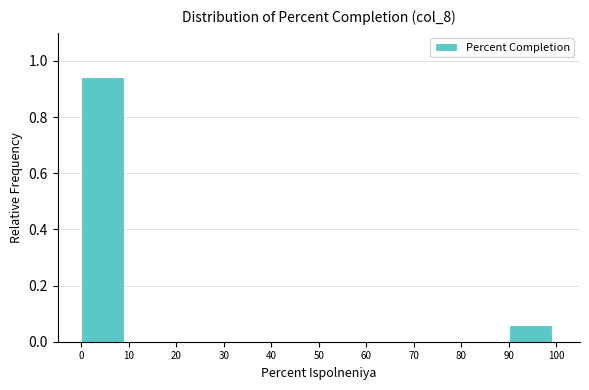

Reading left to right, list every bar in this chart as the range it spans on the x-axis followed by its height. The values are not printed on the chart, so give them approximately, as read against the axis.

0 to 10: 0.94
10 to 20: 0
20 to 30: 0
30 to 40: 0
40 to 50: 0
50 to 60: 0
60 to 70: 0
70 to 80: 0
80 to 90: 0
90 to 100: 0.06